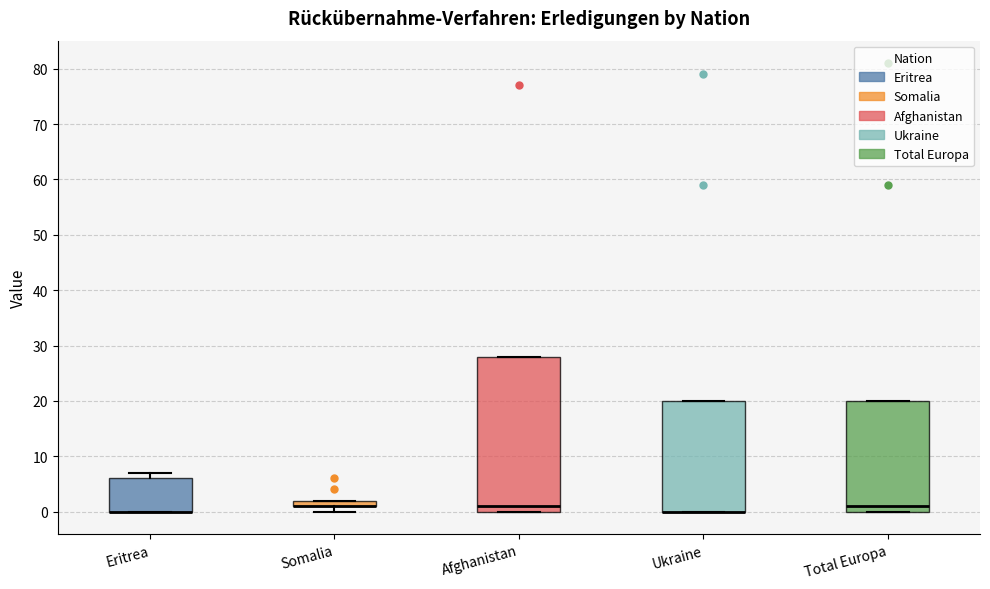

Where is the upper edge of the box for Somalia on the y-axis? The values are not printed on the chart, so give them approximately, as read against the axis.

2